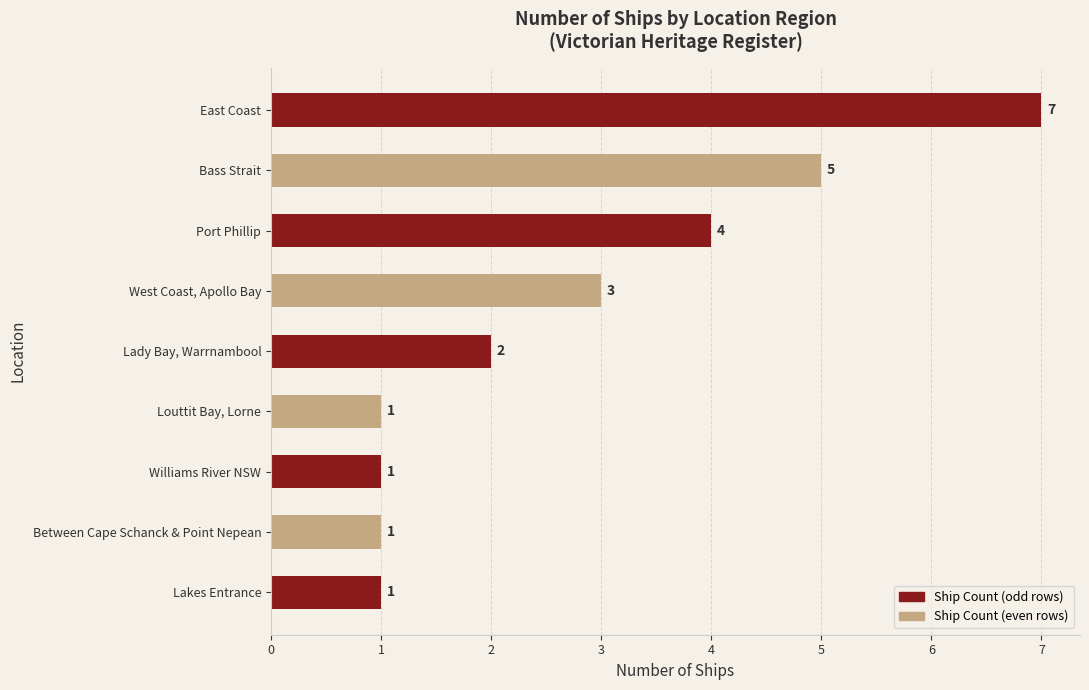

What is the change in value from Louttit Bay, Lorne to Lady Bay, Warrnambool?

+1